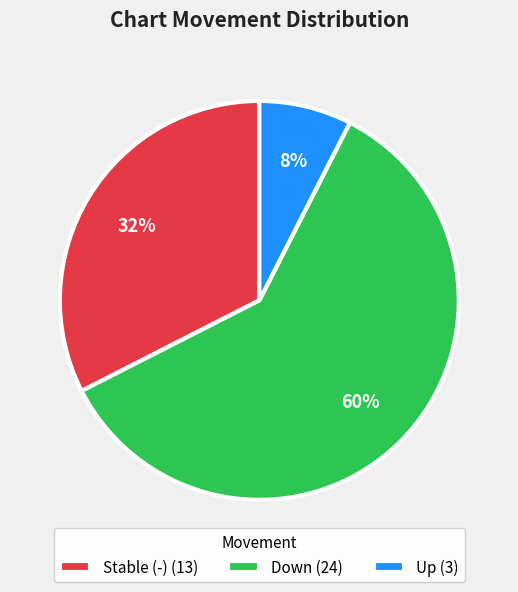

Which slice is the largest?

Down (24)